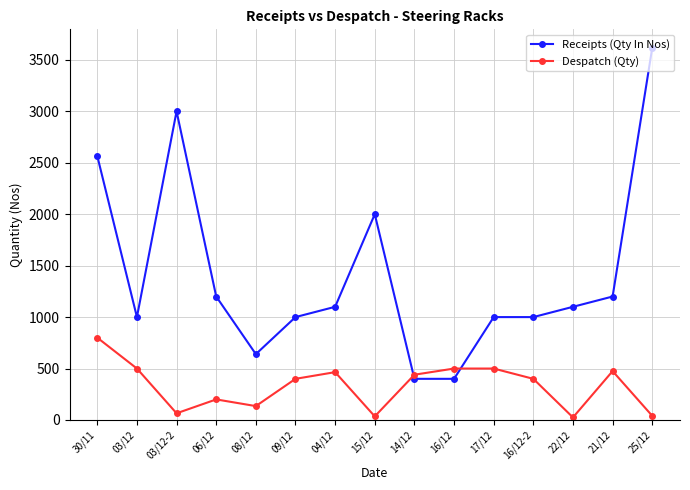

How many interior local valleys does the Despatch (Qty) series have?

4